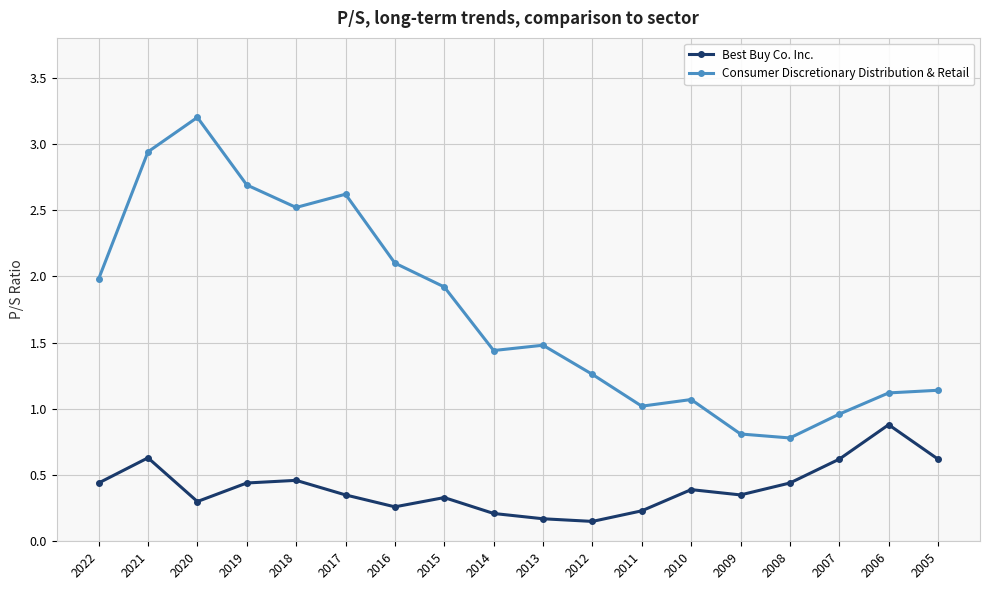

Between 2021 and 2012, which series saw the biggest shift?

Consumer Discretionary Distribution & Retail